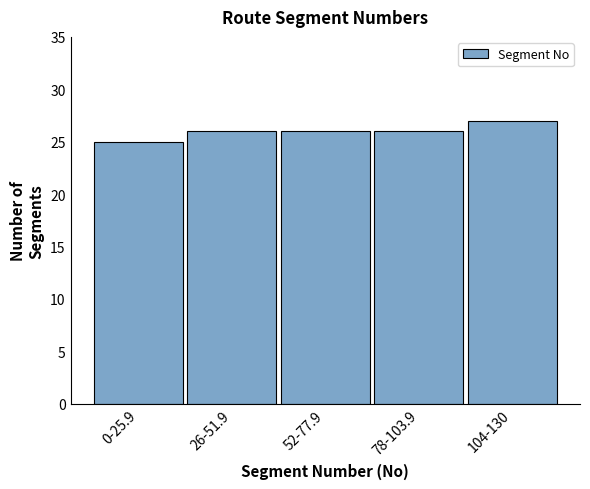

Reading left to right, list all the values displayed in this chart.

25	26	26	26	27